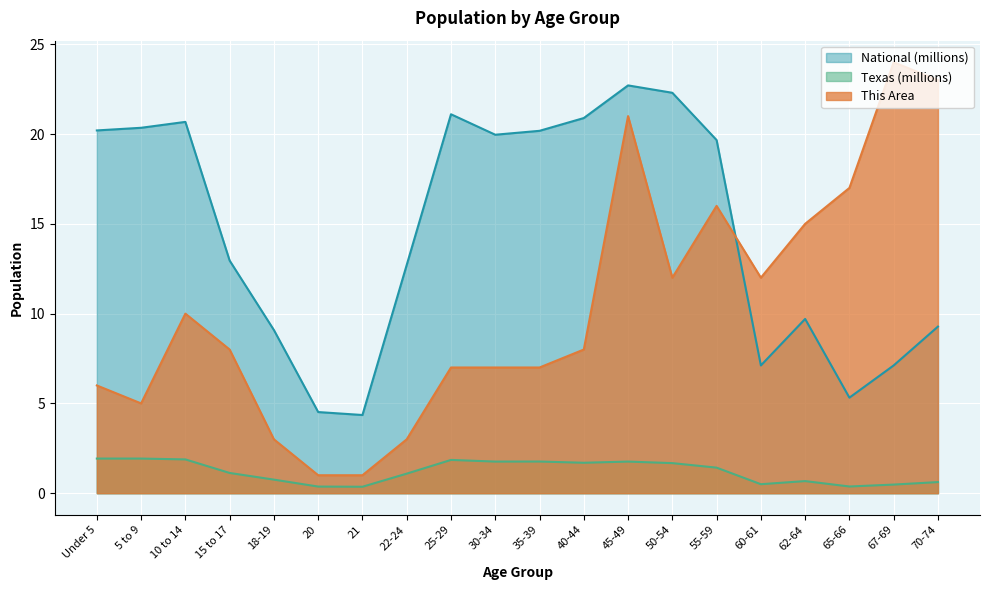

Is the value of Texas at 50-54 greater than the value of National at 35-39?

No